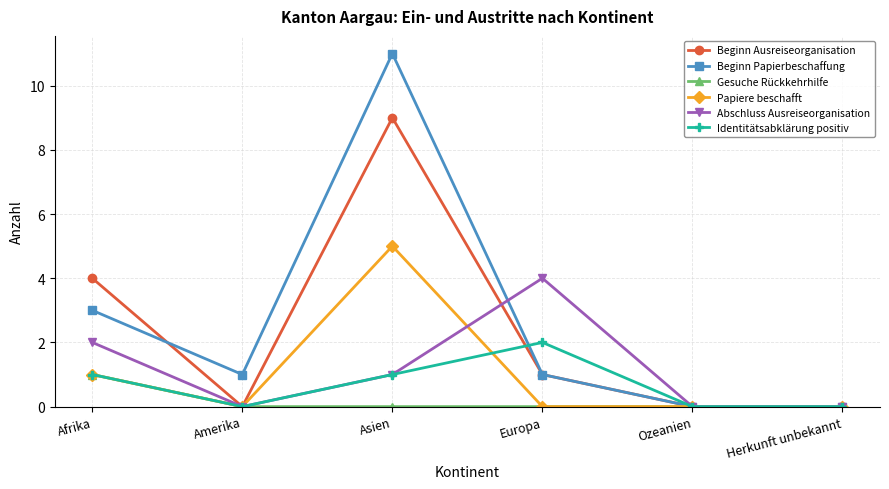

What position from the left is Amerika?

2